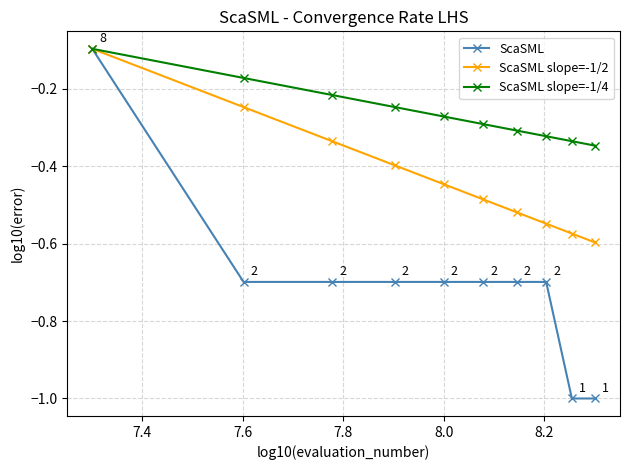

Which series has the largest range (max minus min)?

ScaSML